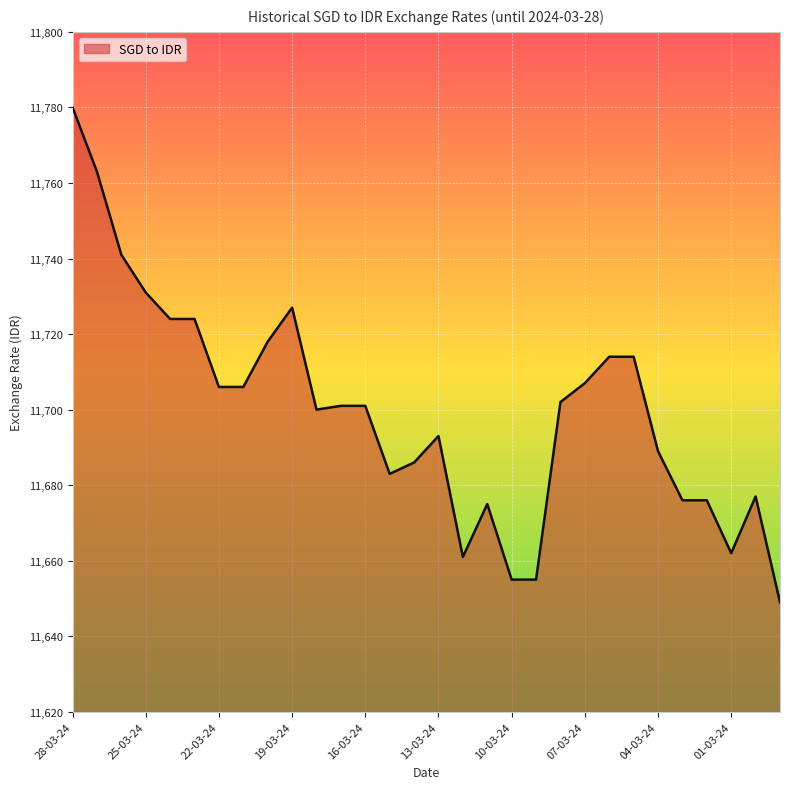

What is the minimum value shown in the chart?

11649